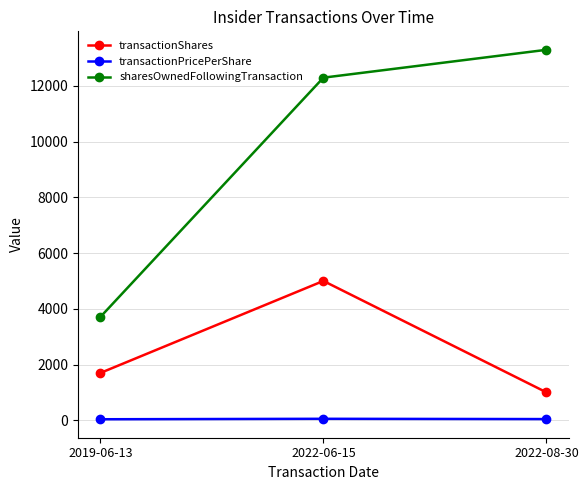

Which series has the widest spread of values?

sharesOwnedFollowingTransaction